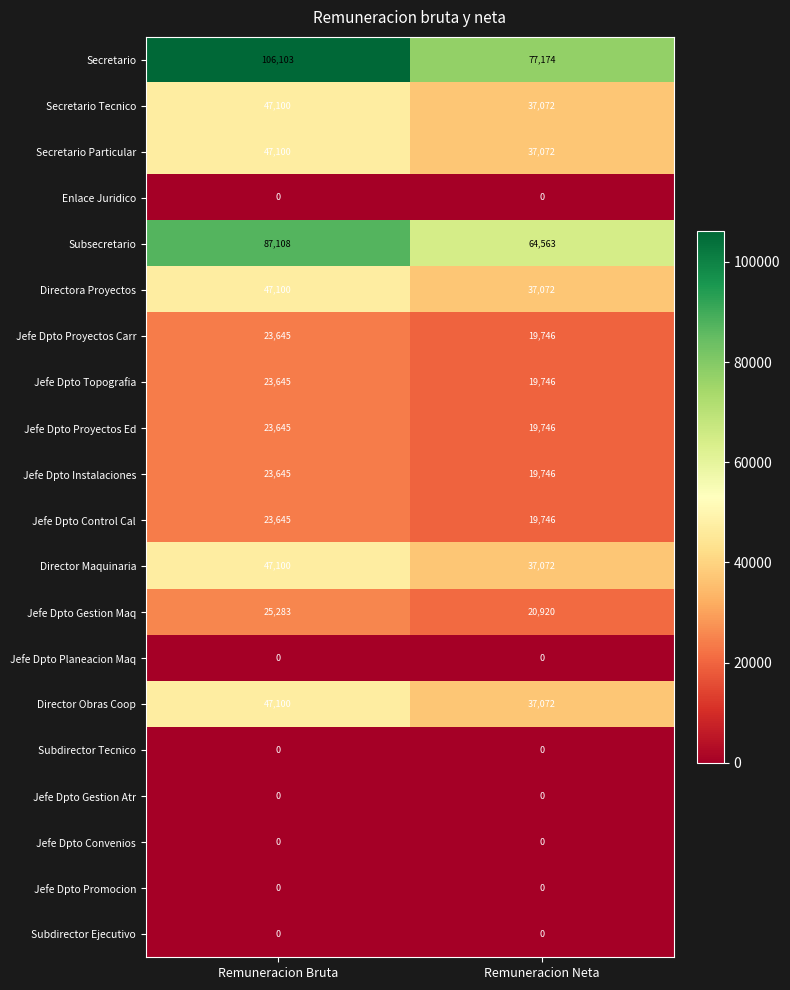

Which series has the largest total across all categories?

Secretario